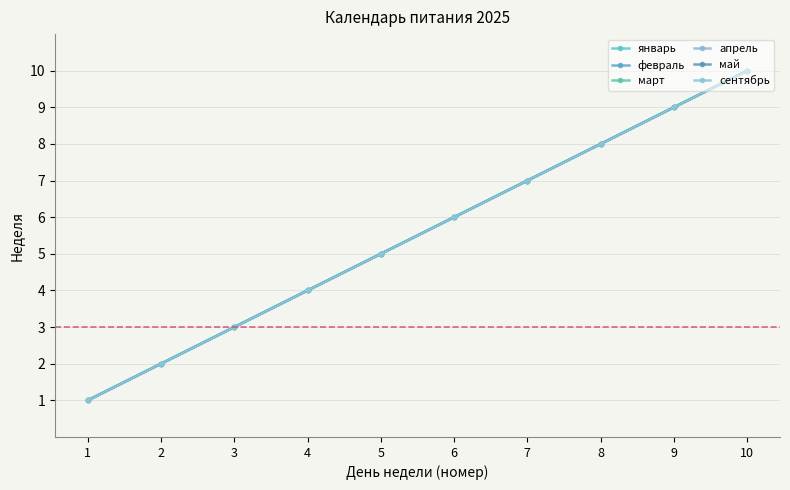

What is the maximum value shown in the chart?

10